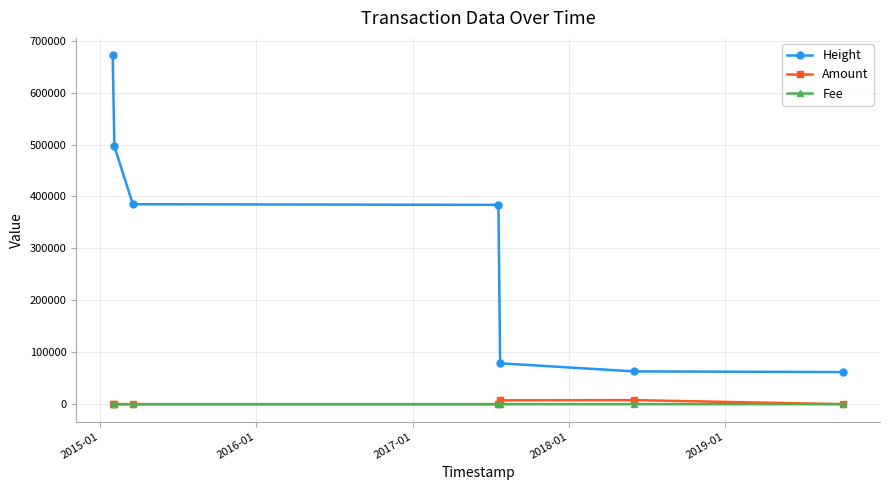

True or false: Amount has more than 0 interior local peaks.

True